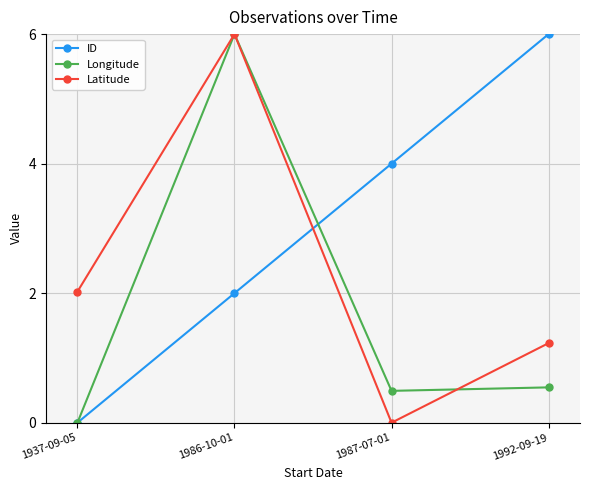

True or false: Latitude and ID cross at least once.

True